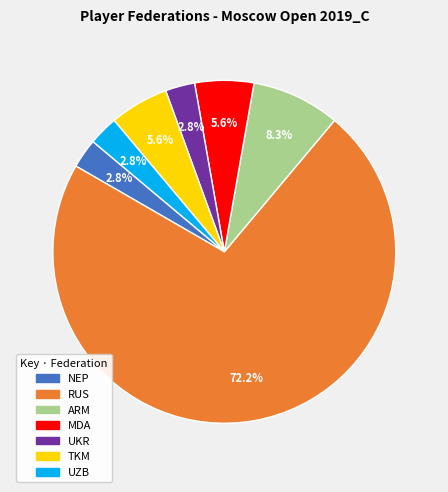

Do TKM and NEP together represent more than half of the pie?

No